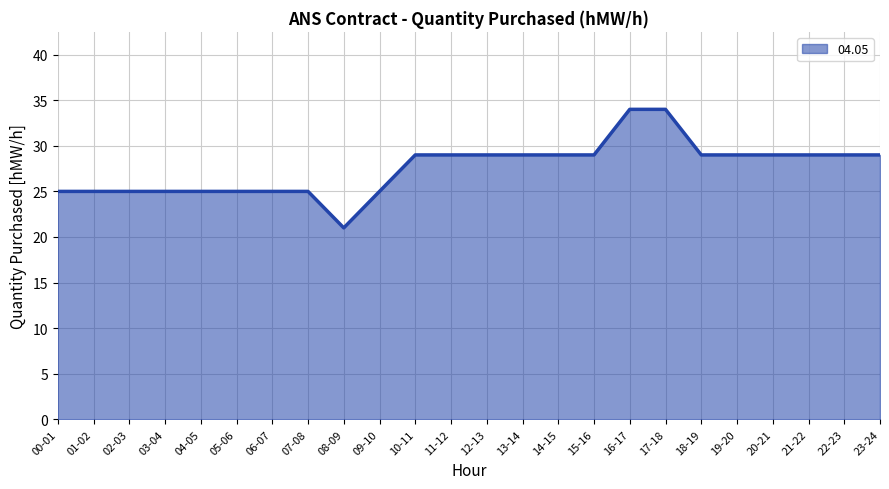

What position from the left is 18-19?

19